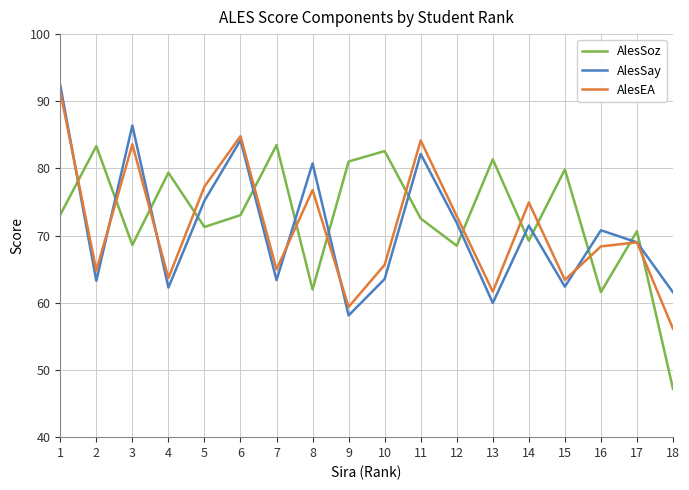

How many distinct data groups are displayed?

3